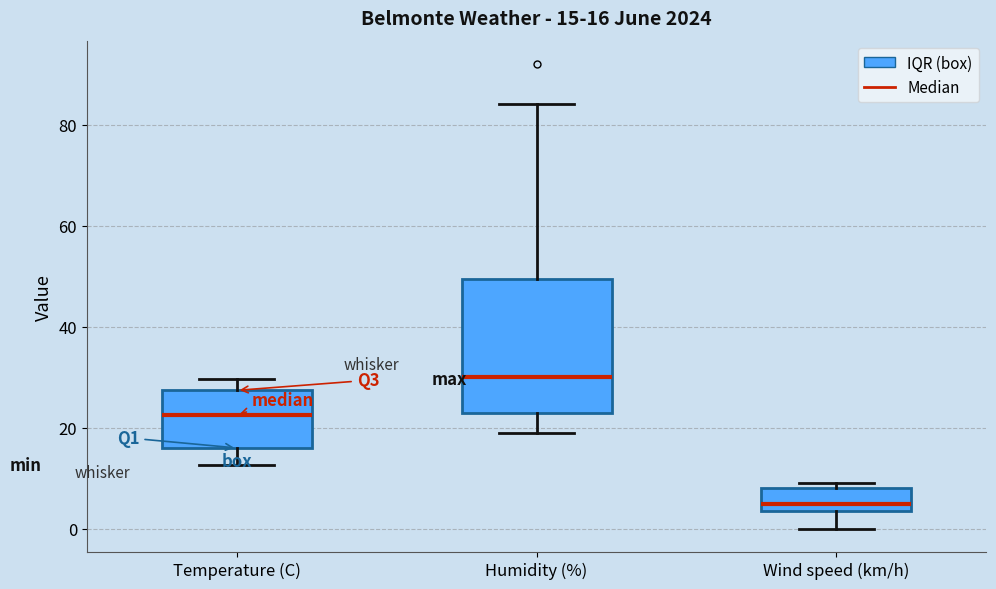

Which box's median line is the lowest?

Wind speed (km/h)